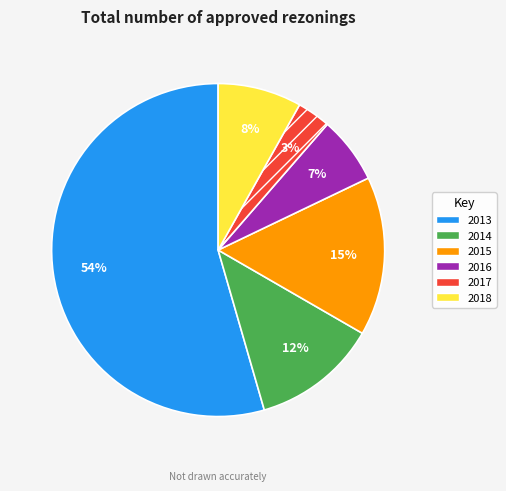

To the nearest percent, what is the average slice percentage?

17%